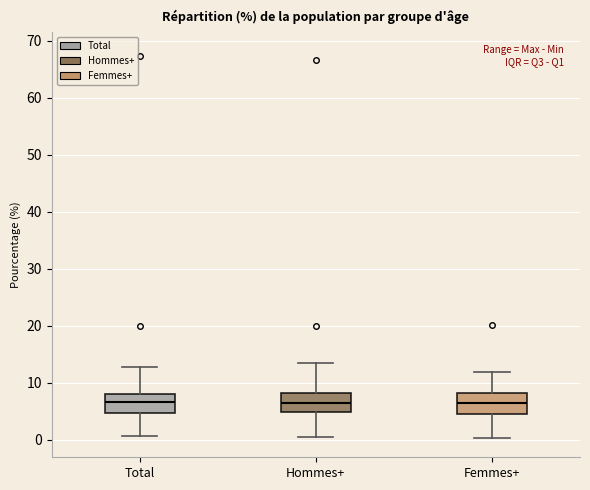

Reading left to right, read every box against the y-axis: the position of its median line, the range the box covers, and the ends of its whiskers. The values are not printed on the chart, so give them approximately, as read against the axis.

Total: median 7, box 5 to 8, whiskers 1 to 13
Hommes+: median 6, box 5 to 8, whiskers 1 to 13
Femmes+: median 6, box 5 to 8, whiskers 0 to 12